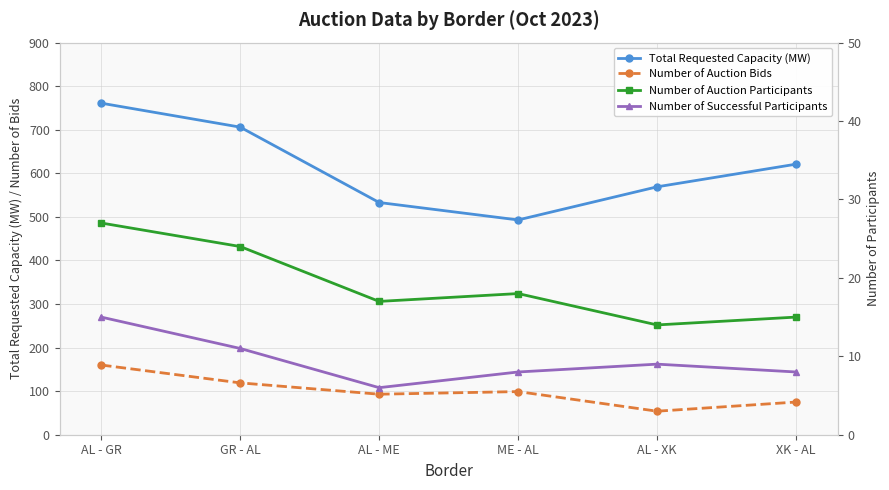

What is the sum of all Number of Successful Participants values?

57